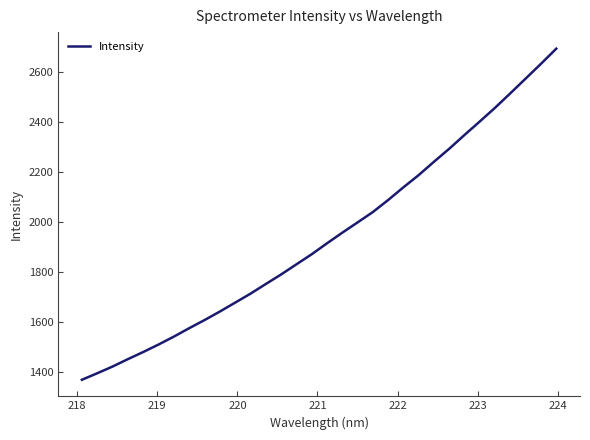

What is the difference between the maximum and minimum values?

1323.6